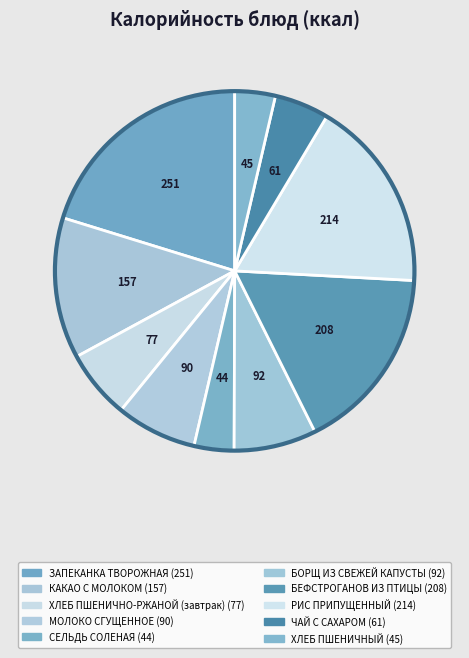

The РИС ПРИПУЩЕННЫЙ slice represents 2% of the pie. True or false?

False